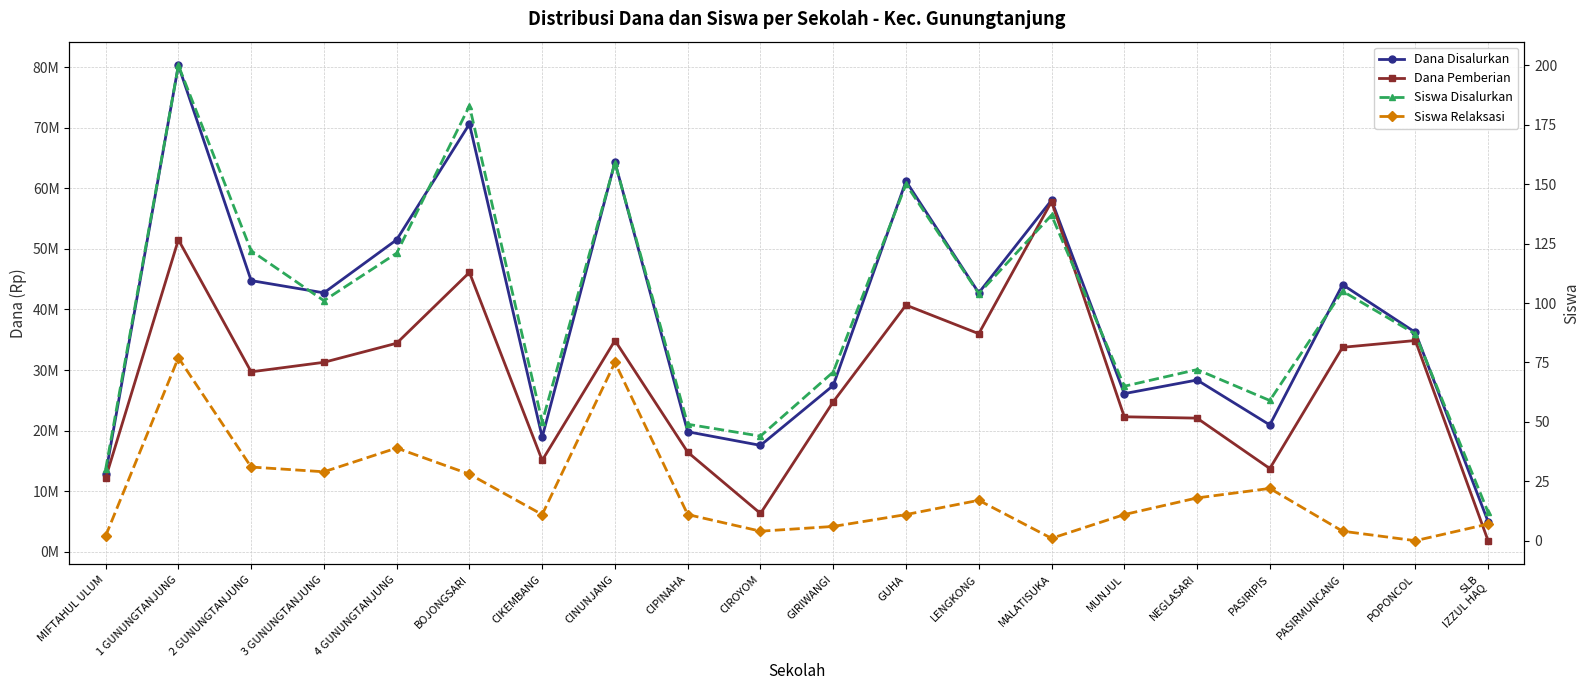

In Siswa Relaksasi, how many points are higher than both neighbors (excluding endpoints)?

5